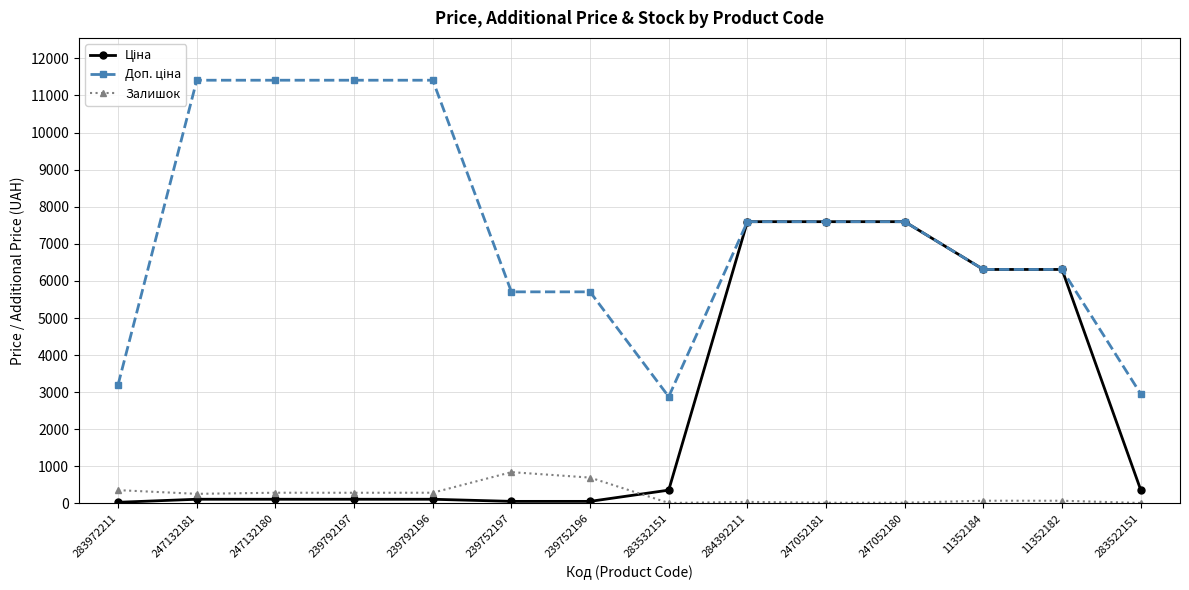

The Залишок series shows 14.0 at 283522151. True or false?

True